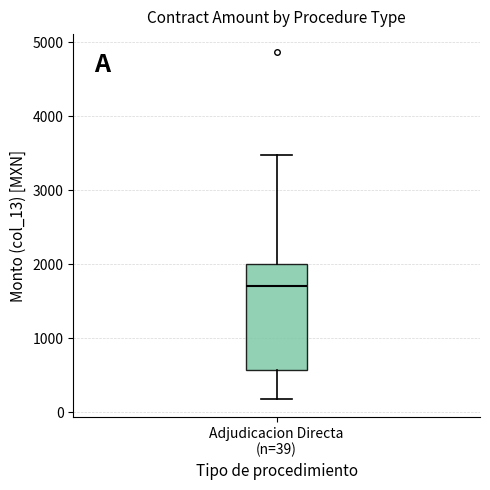

Where does the upper whisker of the box for Adjudicacion Directa (n=39) end on the y-axis? The values are not printed on the chart, so give them approximately, as read against the axis.

3500